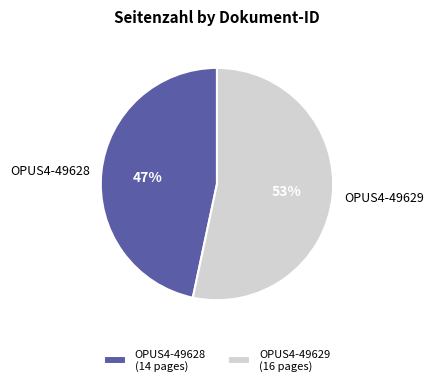

What percentage is the OPUS4-49629 slice, to the nearest percent?

53%